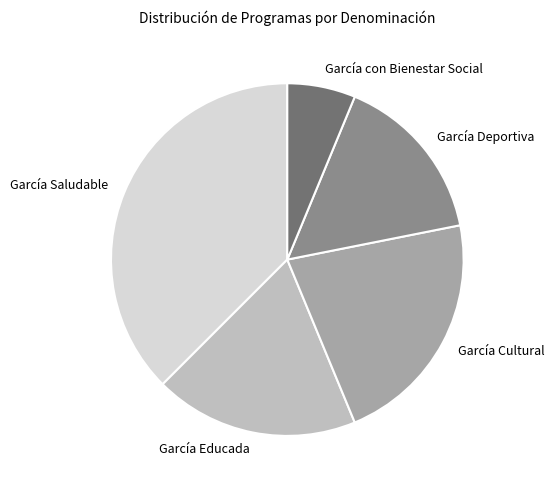

Count the number of slices in the pie.

5